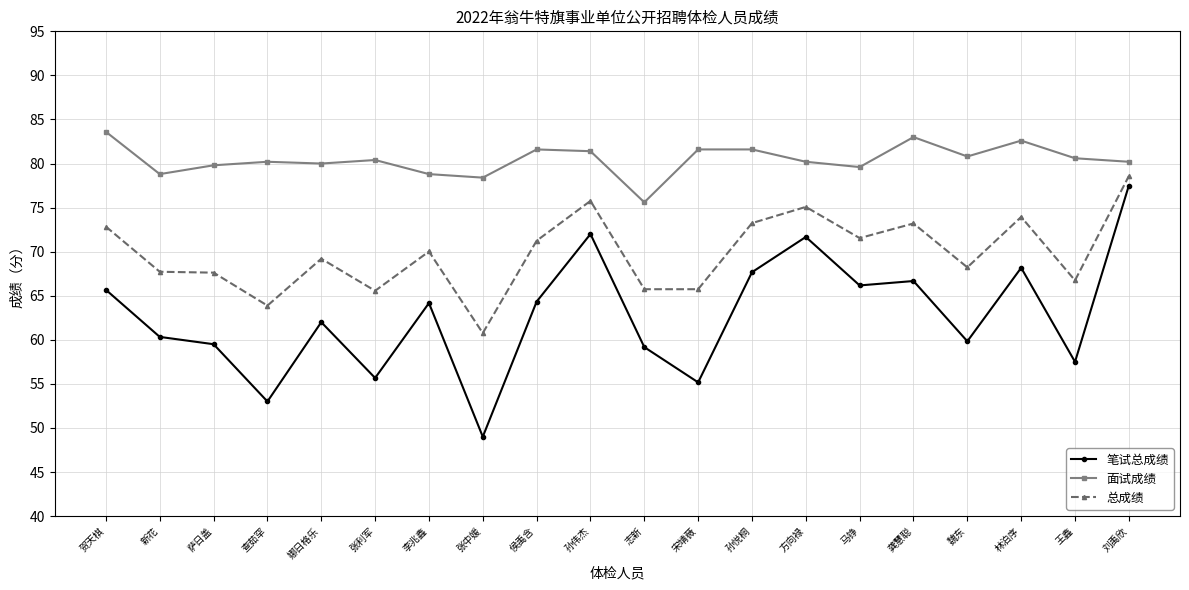

Which label corresponds to the smallest value in the chart?

张中媛